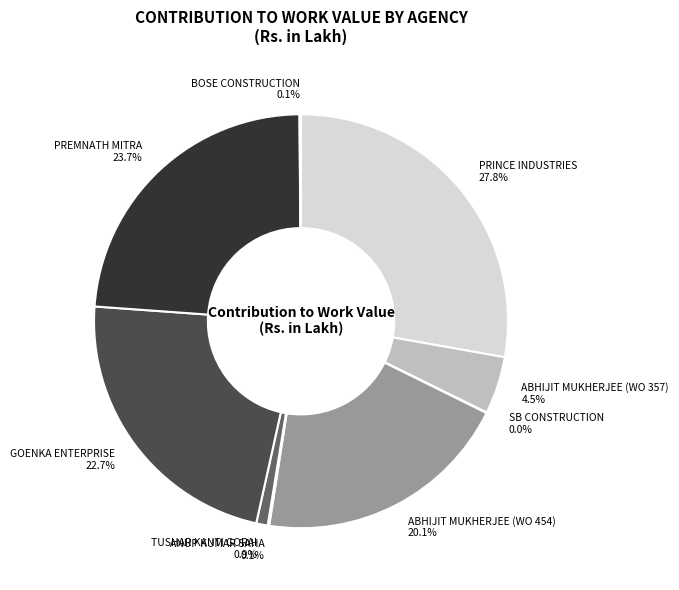

Is the sum of ABHIJIT MUKHERJEE (WO 454) 20.1% and TUSHAR KANTI GORAI 0.9% greater than half?

No